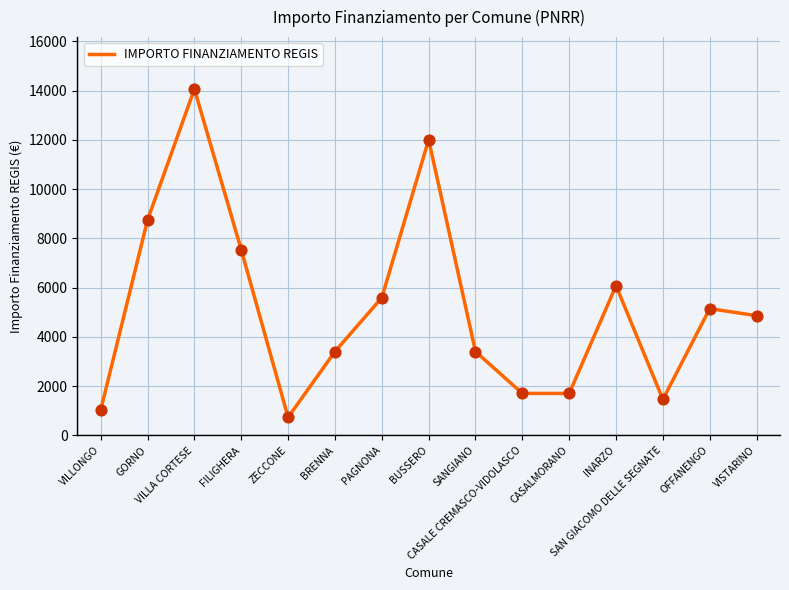

Between VILLONGO and ZECCONE, which is larger?

VILLONGO